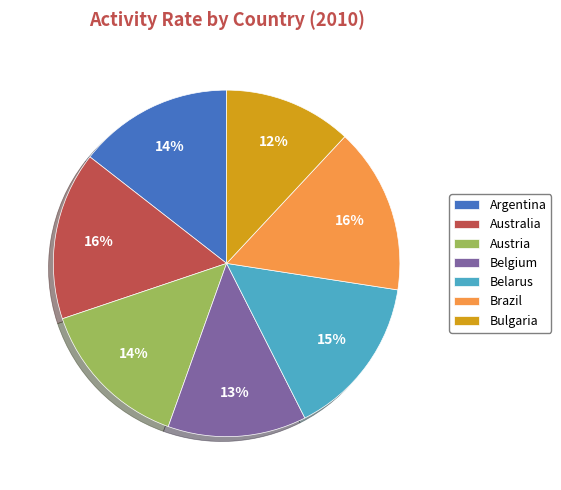

To the nearest percent, what is the difference between the Belgium and Brazil slice percentages?

3%